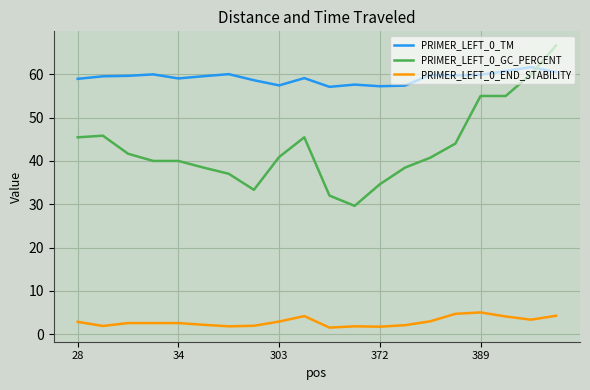

How many lines are shown in the chart?

3